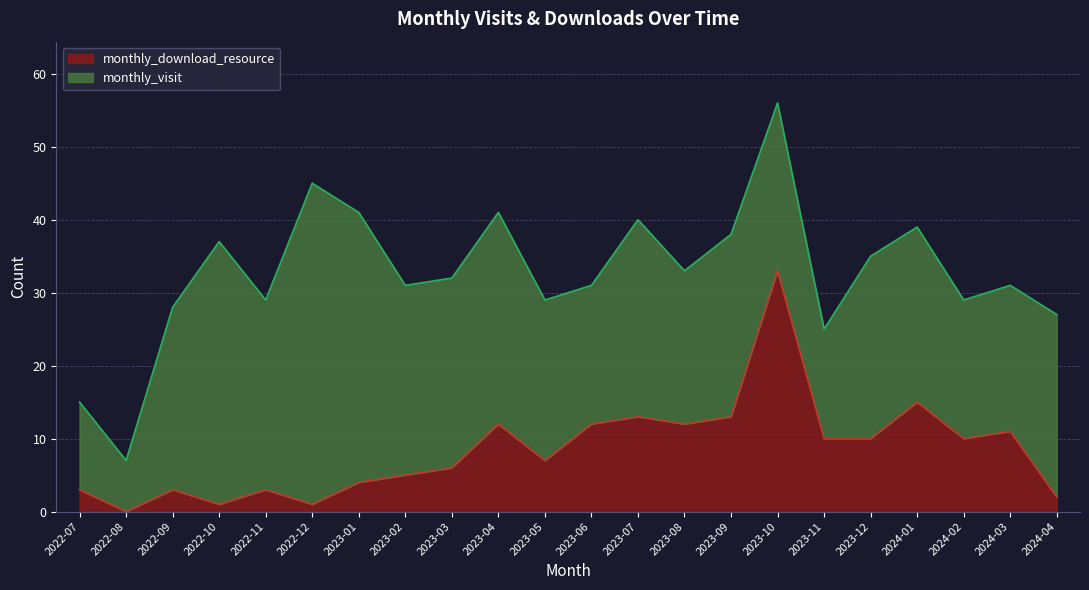

Between 2022-07 and 2023-08, which is larger?

2023-08